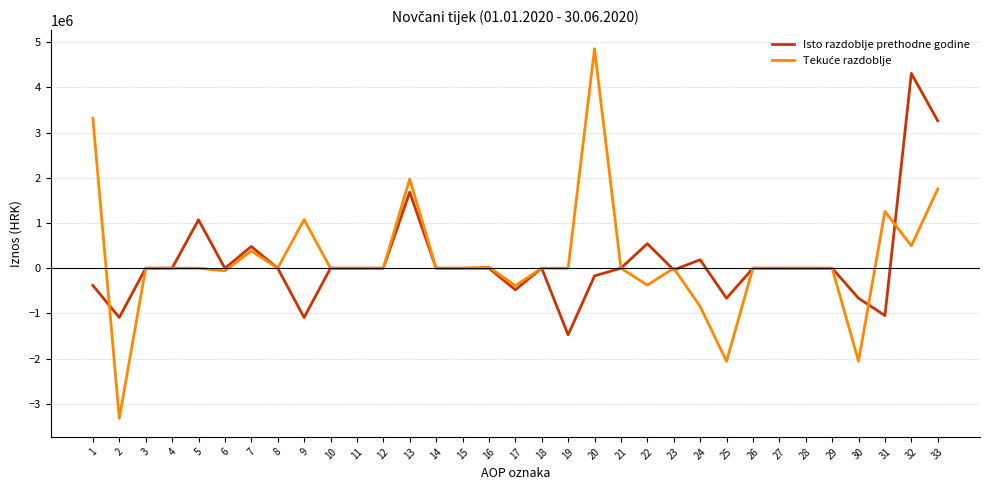

Between 6 and 32, which series saw the biggest shift?

Isto razdoblje prethodne godine